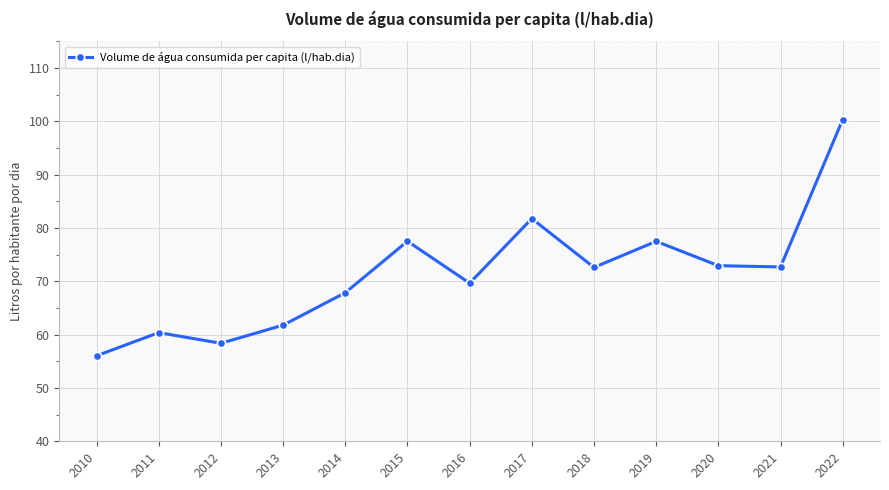

True or false: the data has more than 1 interior local peaks.

True